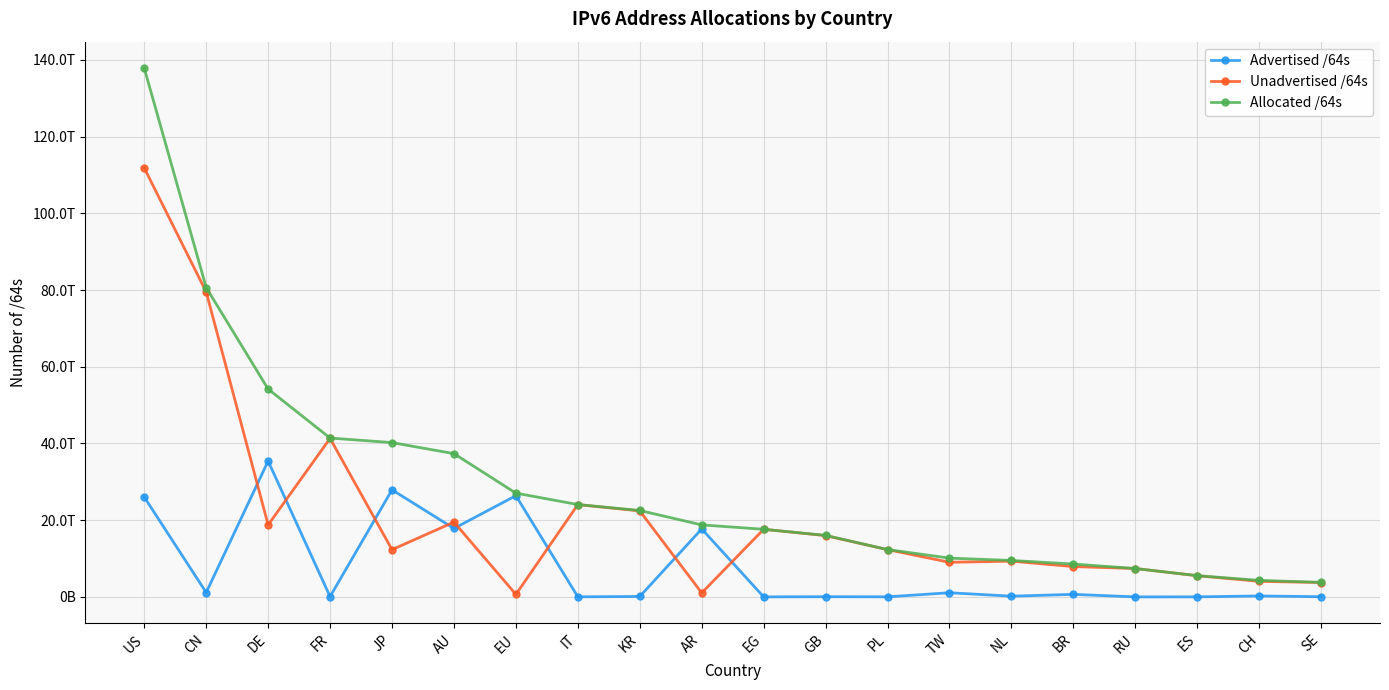

What is the label of the 14th point from the left?

TW